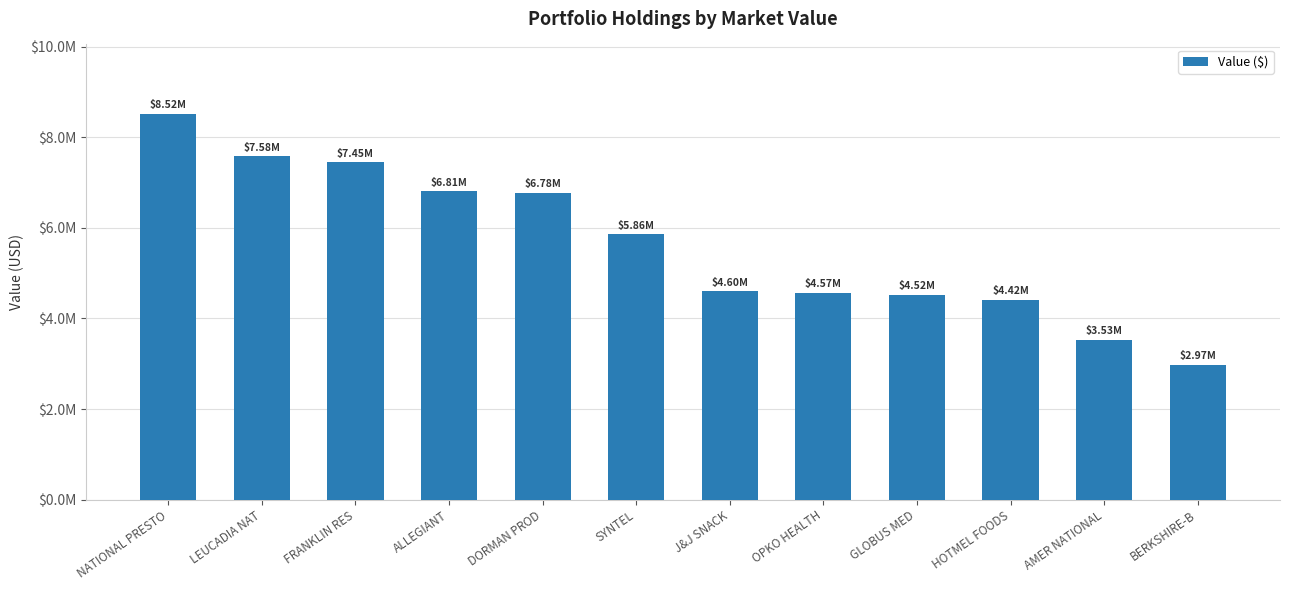

What is the maximum value shown in the chart?

8521000